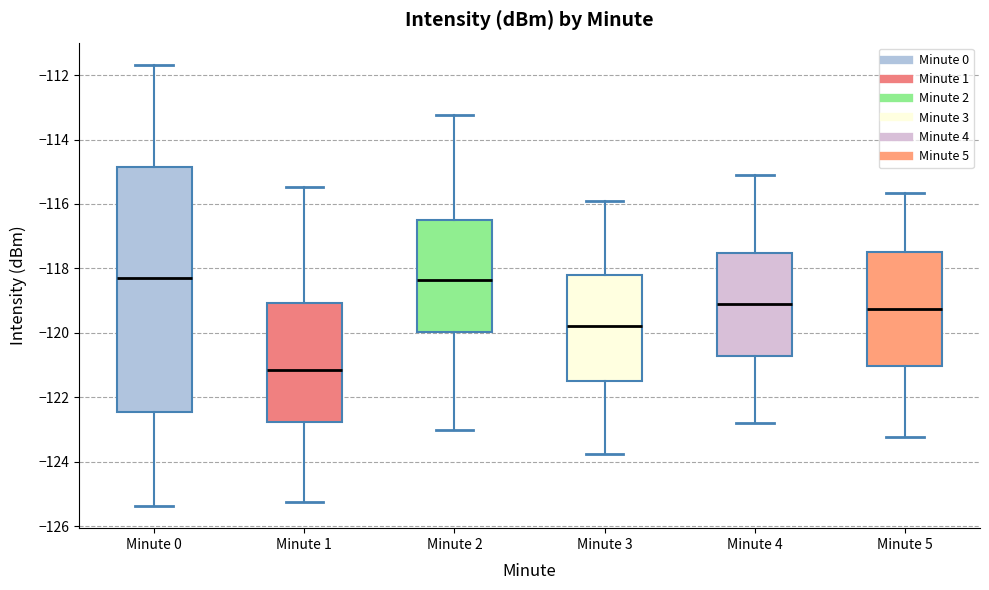

Where is the upper edge of the box for Minute 1 on the y-axis? The values are not printed on the chart, so give them approximately, as read against the axis.

-119.0